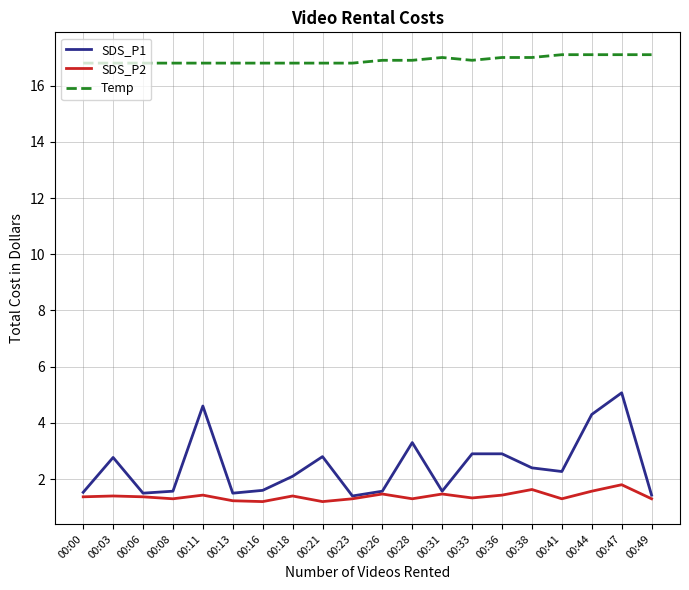

Which series has the widest spread of values?

SDS_P1